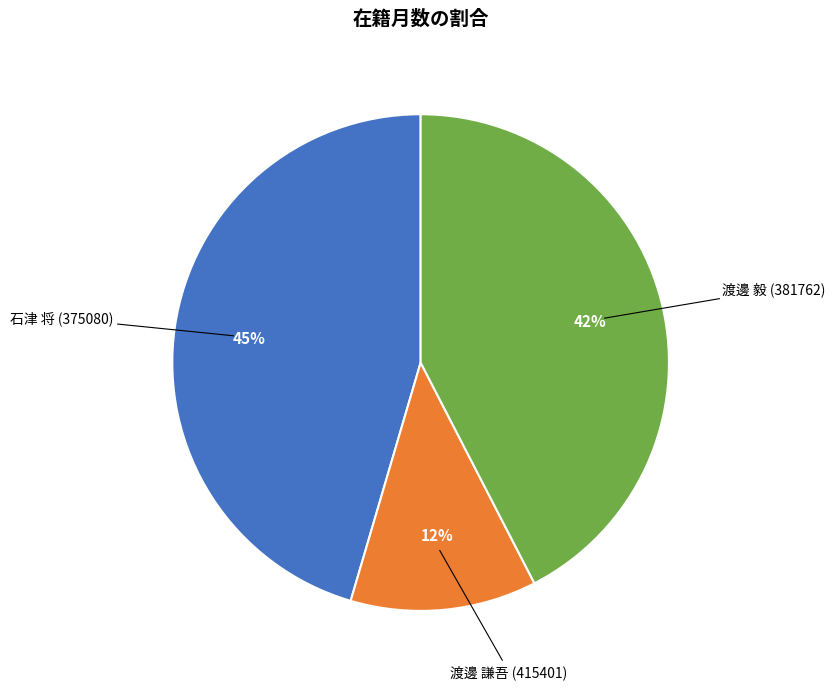

Does any single category account for the majority?

No